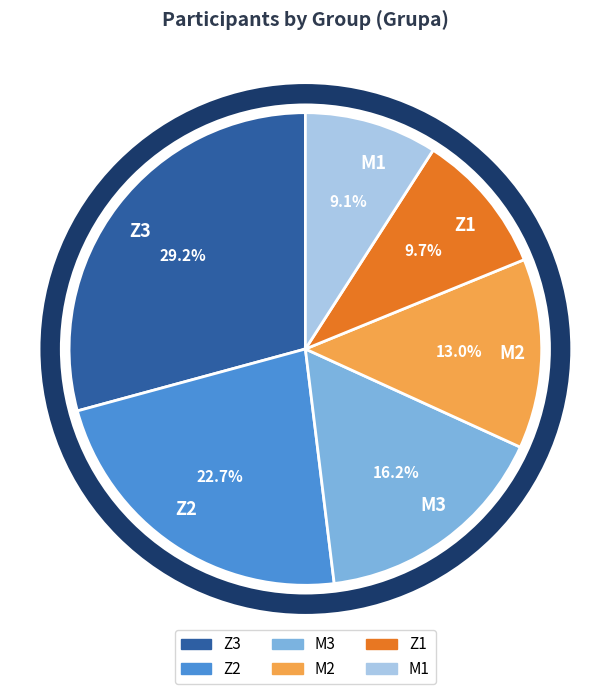

Is Z2 the majority of the pie?

No